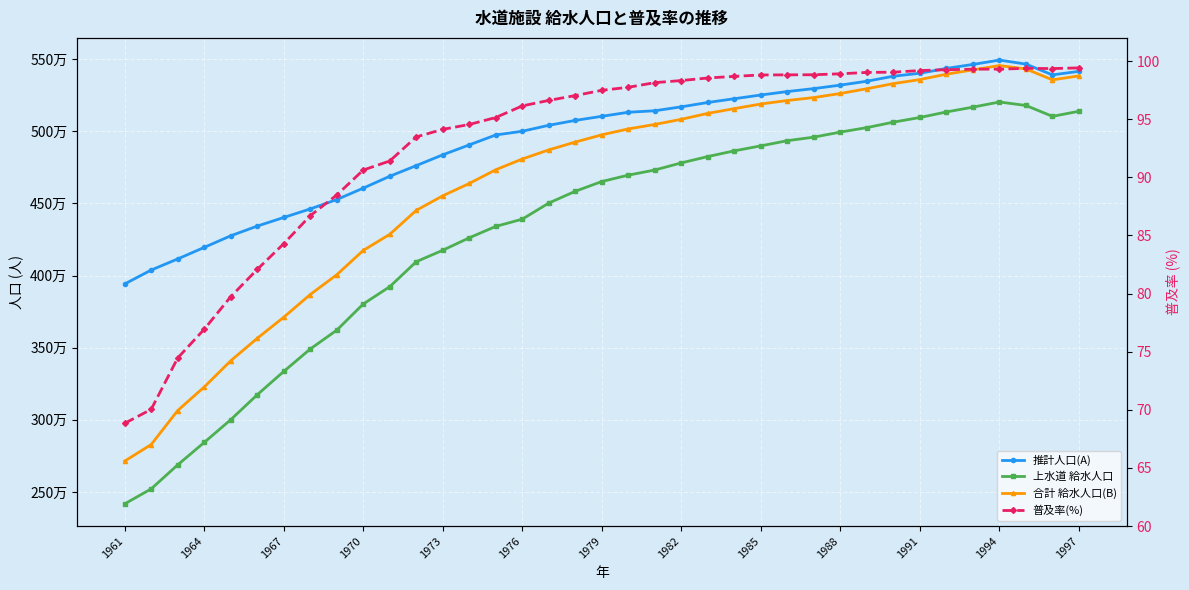

True or false: 合計 給水人口(B) and 推計人口(A) cross at least once.

False